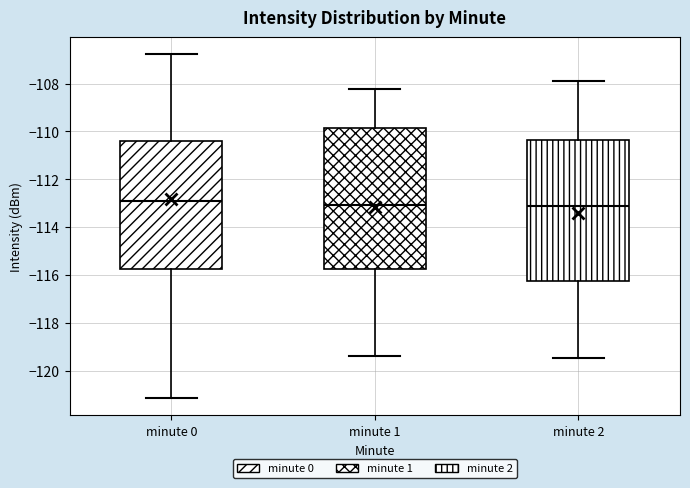

Where does the upper whisker of the box for minute 0 end on the y-axis? The values are not printed on the chart, so give them approximately, as read against the axis.

-106.8